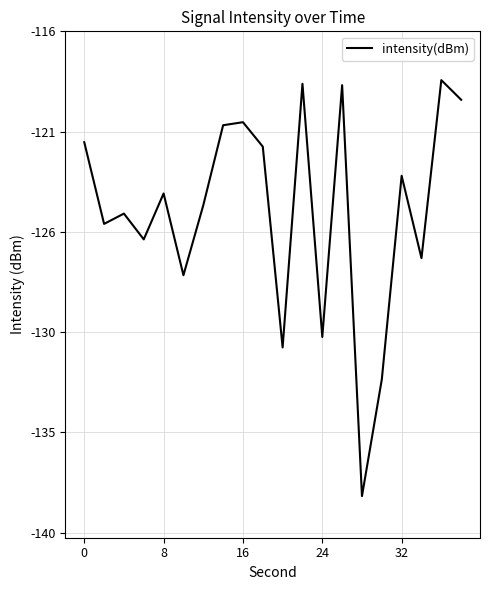

Does the chart have visible grid lines?

Yes